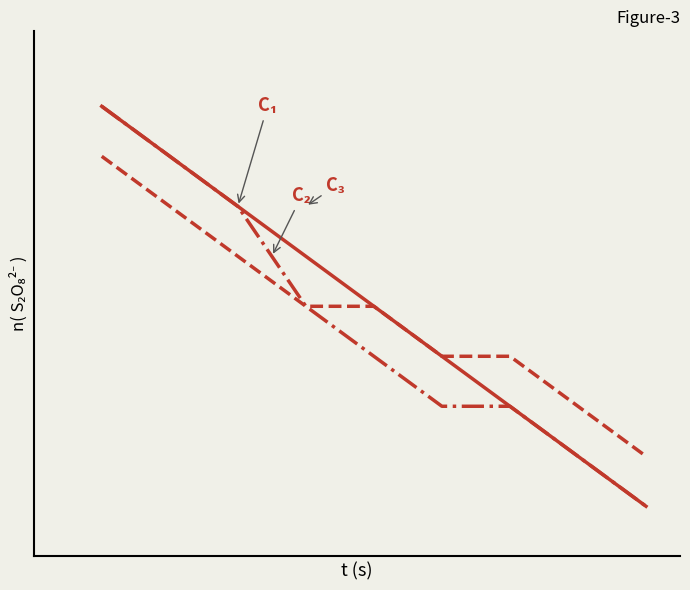

Is this an area chart (filled region under the line)?

No